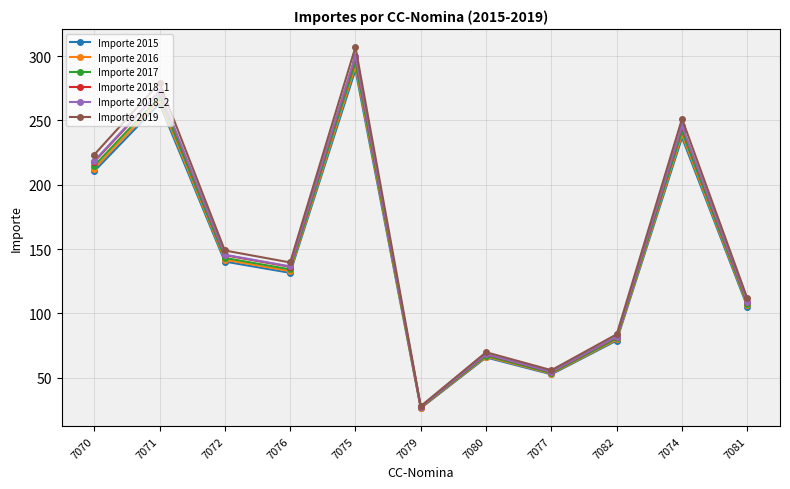

Between 7072 and 7082, which series saw the biggest shift?

Importe 2019